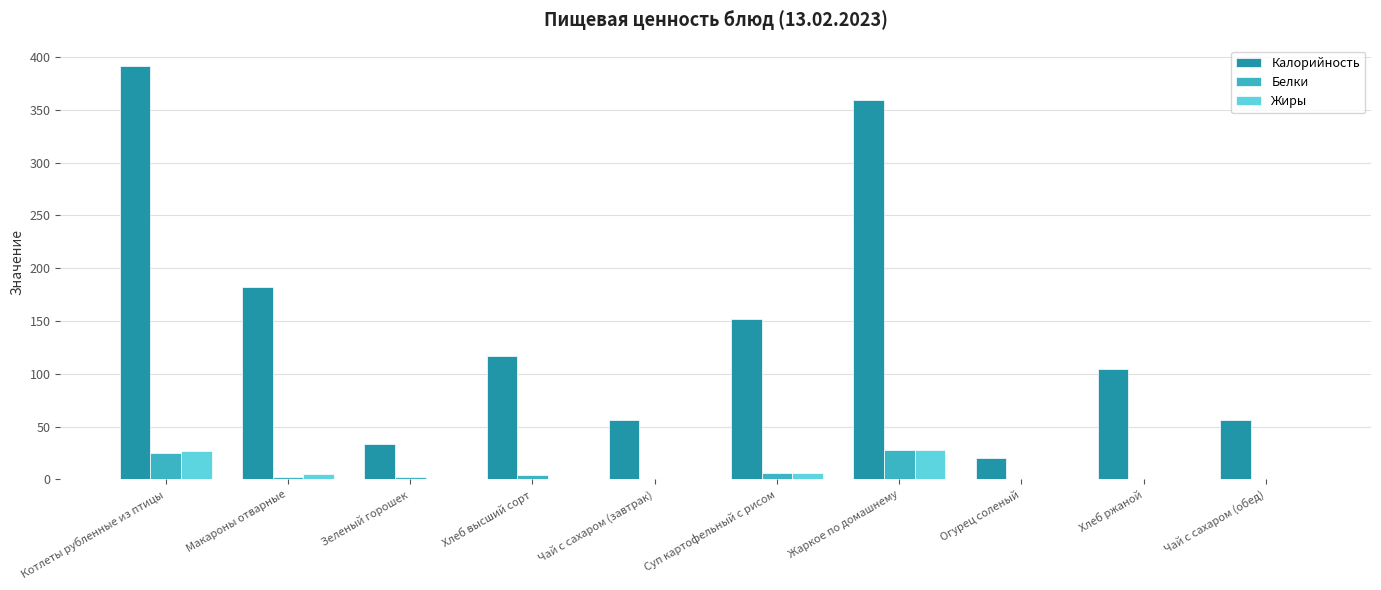

Which series changed the most between Макароны отварные and Чай с сахаром (обед)?

Калорийность